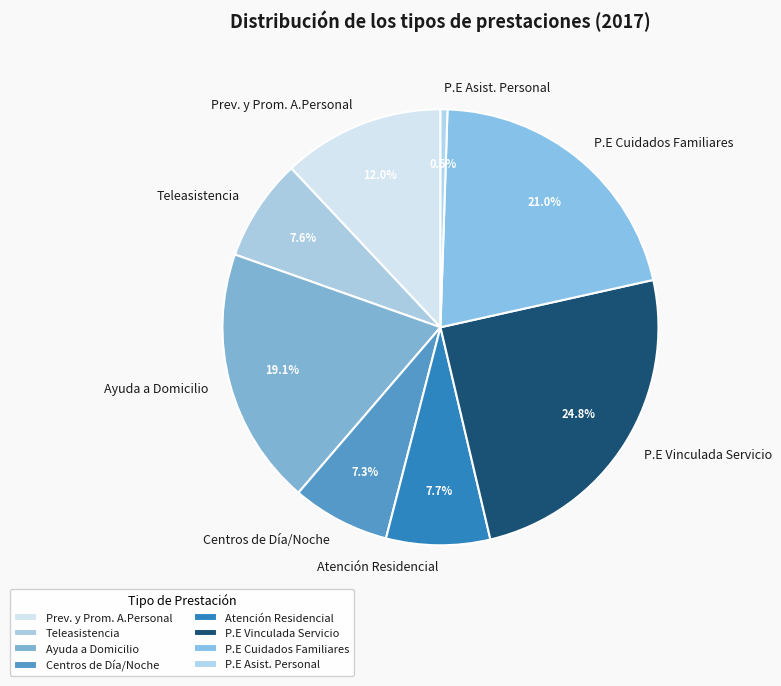

Is it true that Ayuda a Domicilio is 19% of the pie?

True